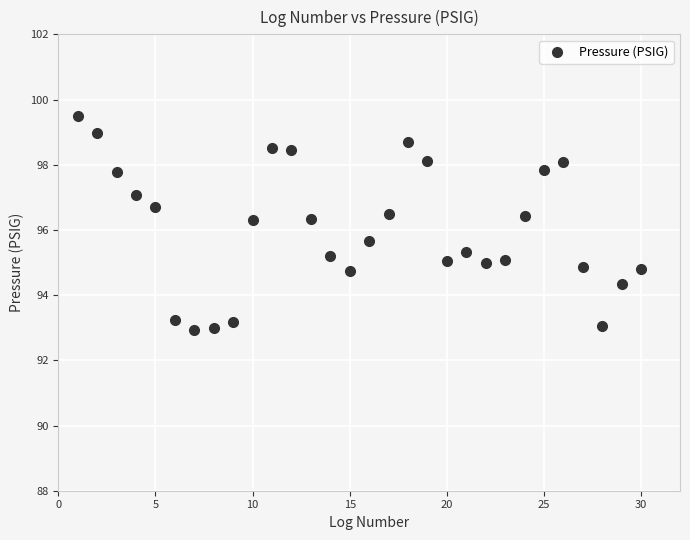

What is the range of Y values (max minus min)?

6.6